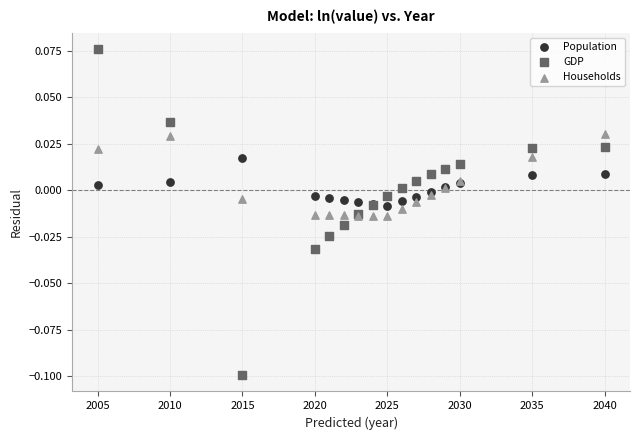

Which series reaches the minimum Y coordinate?

GDP